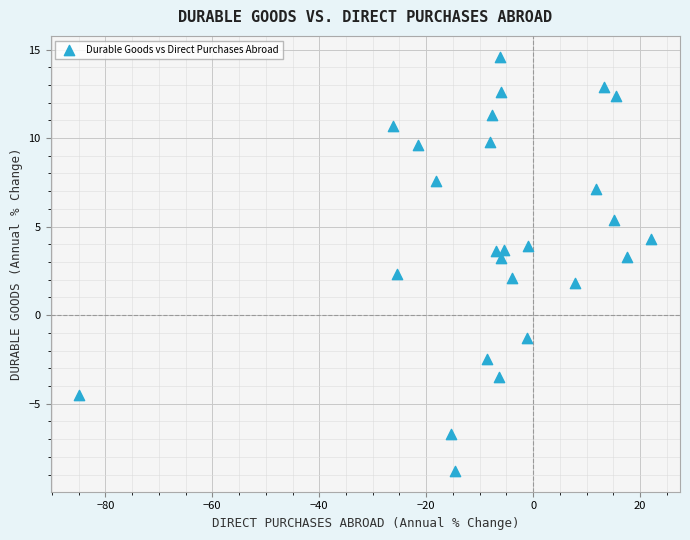

What is the range of Y values (max minus min)?

23.4